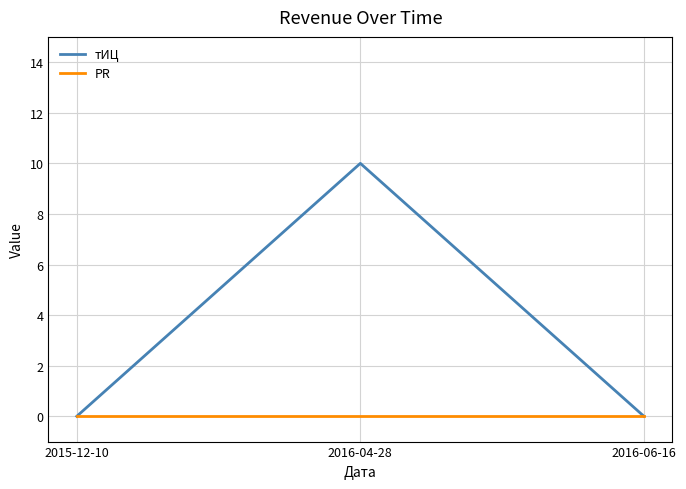

At which category is the sum across all series the highest?

2016-04-28